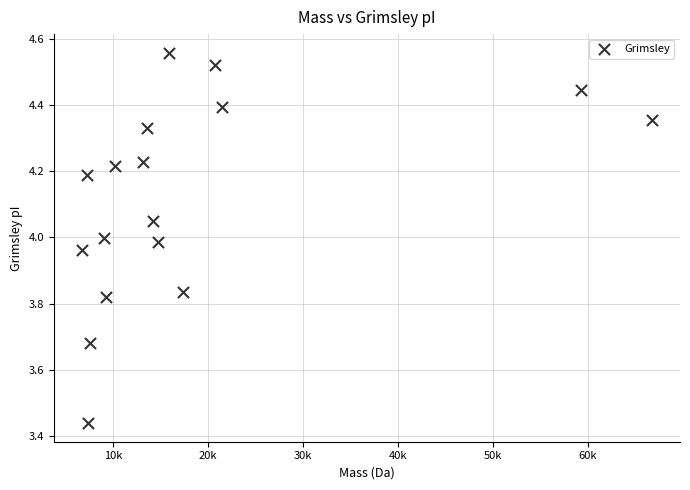

What is the range of Y values (max minus min)?

1.1